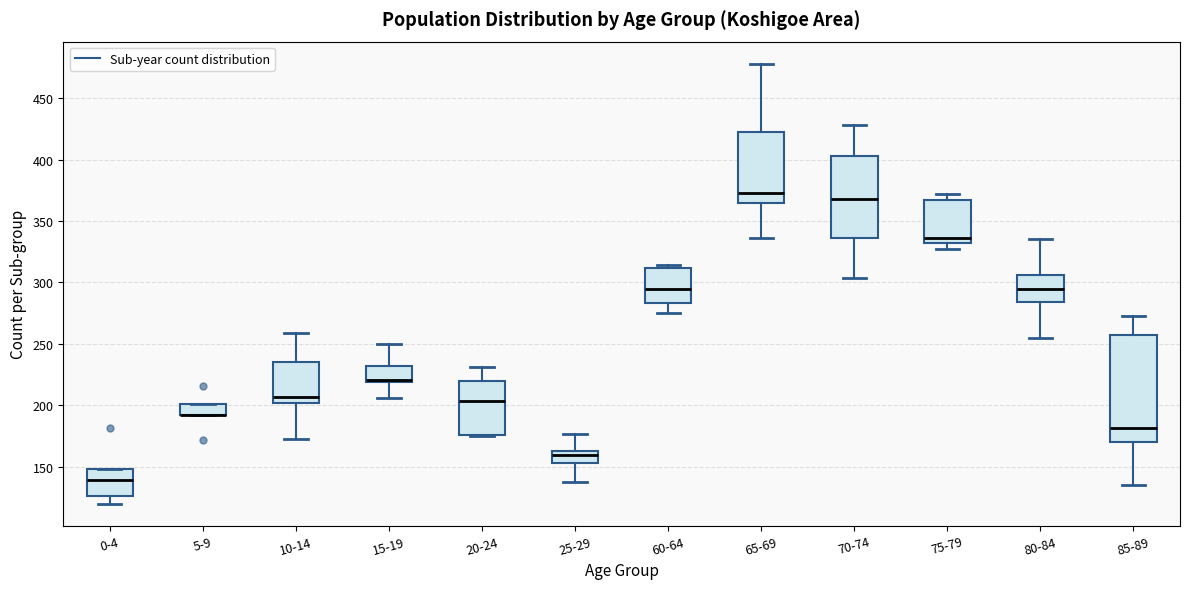

Reading left to right, transcribe this box plot: for each box, give where its median line is, the range the box spans, and where its two whiskers end, as read against the y-axis. The values are not printed on the chart, so give them approximately, as read against the axis.

0-4: median 140, box 125 to 150, whiskers 120 to 150
5-9: median 190 (drawn on the box's lower edge), box 190 to 200, whiskers 190 to 200
10-14: median 205, box 200 to 235, whiskers 175 to 260
15-19: median 220 (just above the box's lower edge), box 220 to 230, whiskers 205 to 250
20-24: median 205, box 175 to 220, whiskers 175 to 230
25-29: median 160, box 155 to 165, whiskers 140 to 175
60-64: median 295, box 285 to 310, whiskers 275 to 315
65-69: median 375, box 365 to 420, whiskers 335 to 480
70-74: median 370, box 335 to 405, whiskers 305 to 430
75-79: median 335, box 330 to 365, whiskers 325 to 370
80-84: median 295, box 285 to 305, whiskers 255 to 335
85-89: median 180, box 170 to 255, whiskers 135 to 275